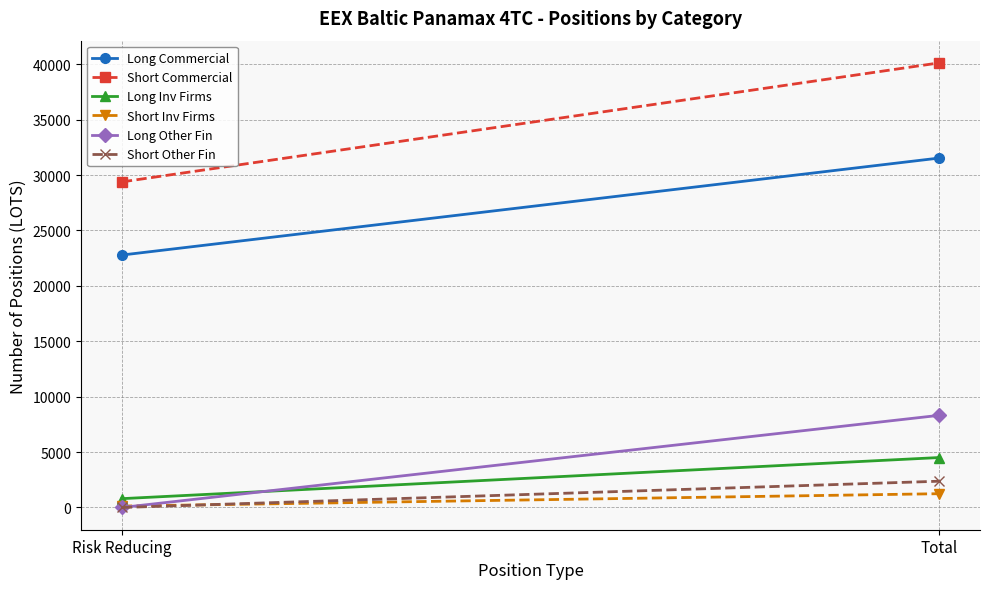

What is the average value of the Short Commercial series?

34746.8